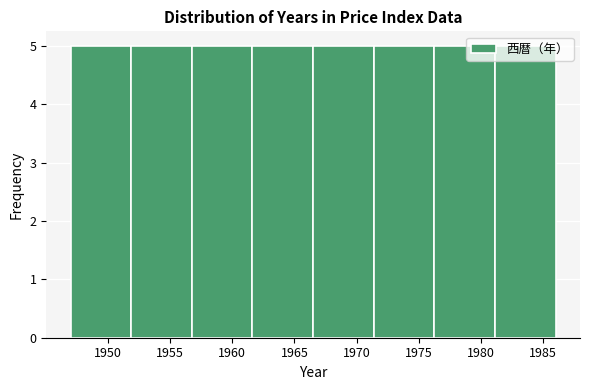

Reading left to right, transcribe this chart: for each bar, give the range it covers on the x-axis and its height. Neither the bar edges nor the heights are printed on the chart, so give them approximately, as read against the axes.

1947.0 to 1952.0: 5
1952.0 to 1957.0: 5
1957.0 to 1961.5: 5
1961.5 to 1966.5: 5
1966.5 to 1971.5: 5
1971.5 to 1976.5: 5
1976.5 to 1981.0: 5
1981.0 to 1986.0: 5